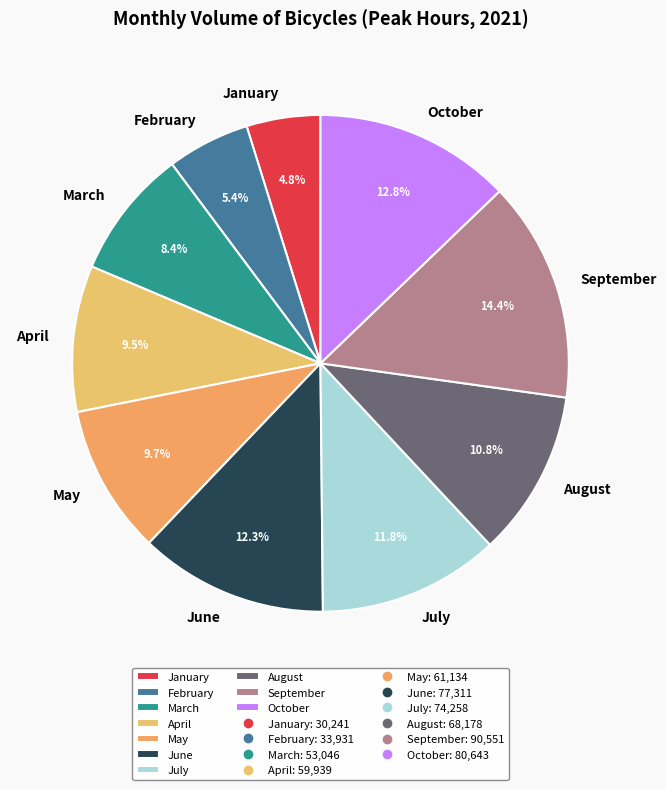

Approximately how many times larger is the value at July compared to April?

1.2